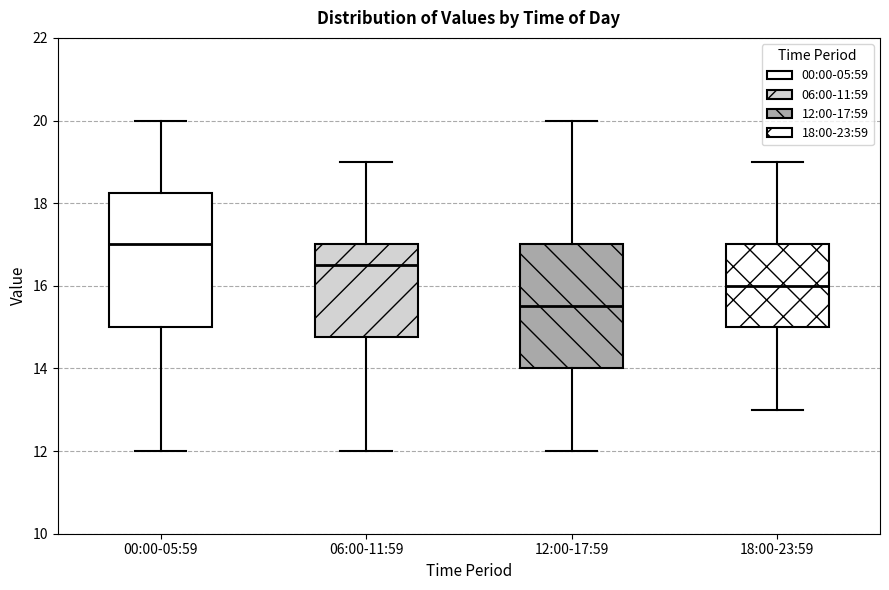

Reading left to right, transcribe this box plot: for each box, give where its median line is, the range the box spans, and where its two whiskers end, as read against the y-axis. The values are not printed on the chart, so give them approximately, as read against the axis.

00:00-05:59: median 17.0, box 15.0 to 18.2, whiskers 12.0 to 20.0
06:00-11:59: median 16.6, box 14.8 to 17.0, whiskers 12.0 to 19.0
12:00-17:59: median 15.6, box 14.0 to 17.0, whiskers 12.0 to 20.0
18:00-23:59: median 16.0, box 15.0 to 17.0, whiskers 13.0 to 19.0